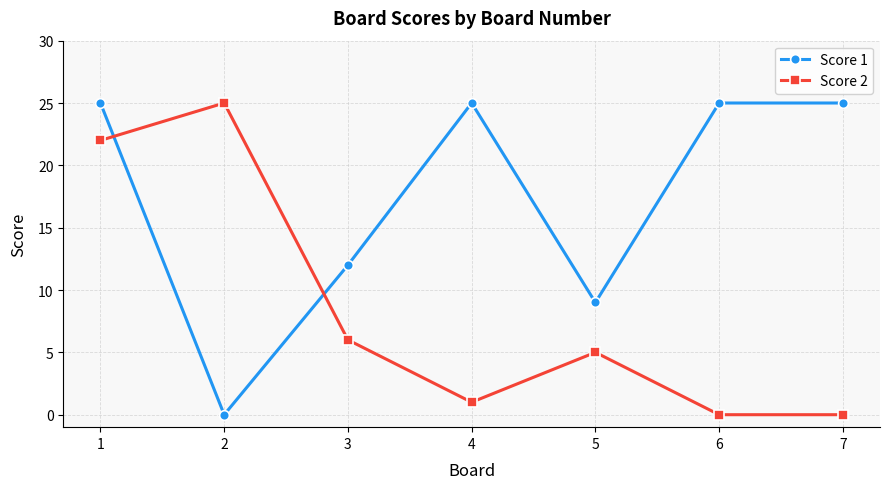

What is the difference between the highest and lowest values at 4?

24